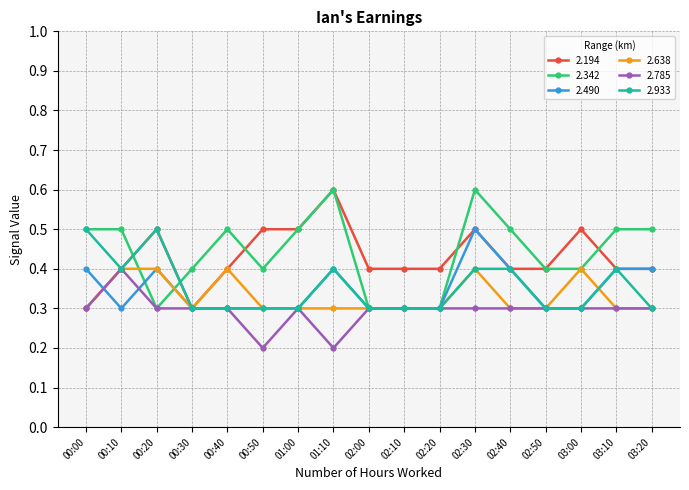

At which label does 2.490 reach its peak?

02:30